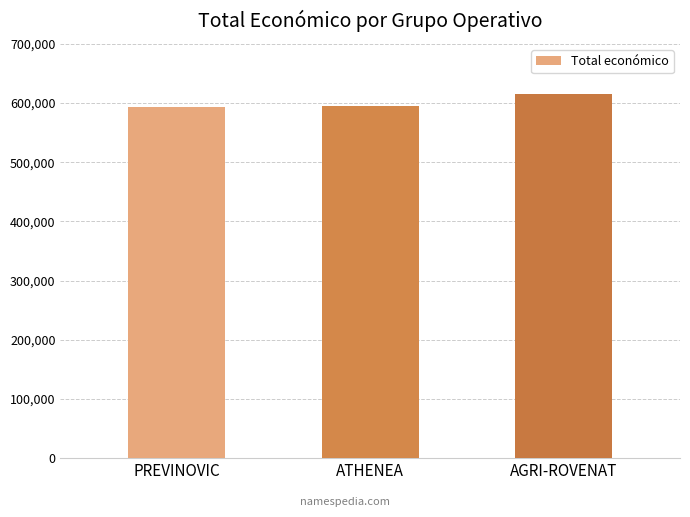

What is the sum of all values?

1804526